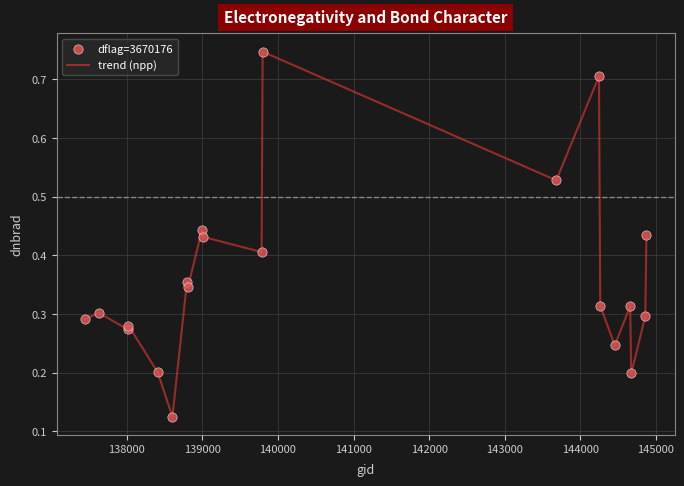

What is the difference between the maximum and minimum values?

0.6